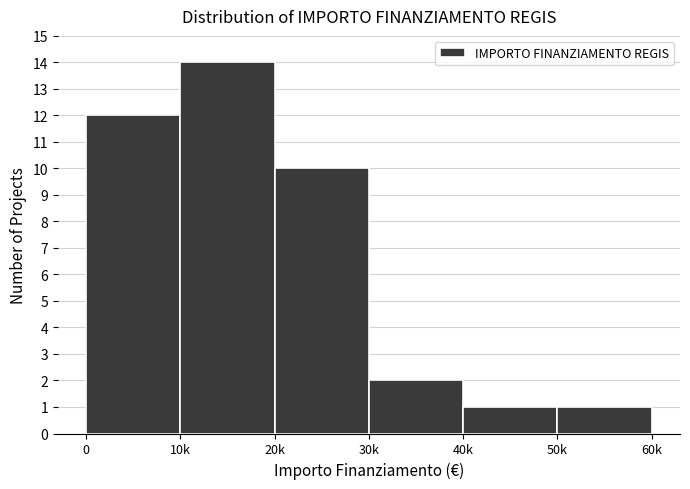

Reading left to right, extract all data points from this chart.

0=12	10k=14	20k=10	30k=2	40k=1	50k=1